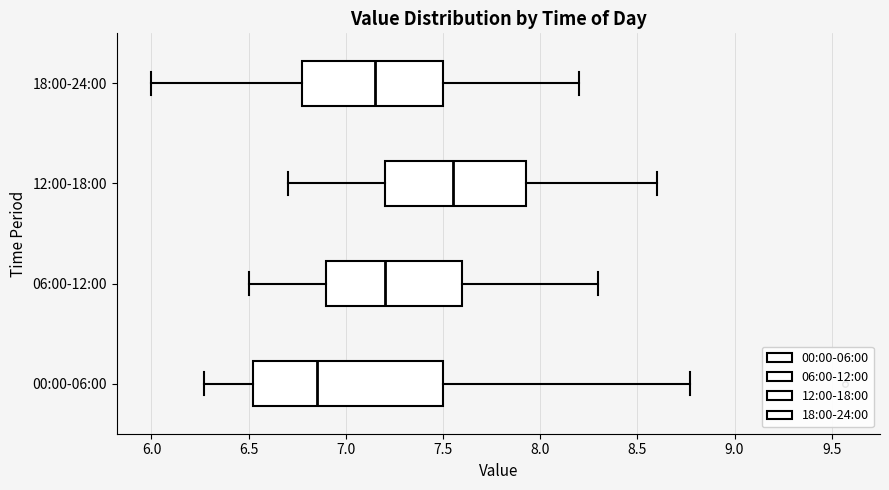

Where does the right whisker of the box for 12:00-18:00 end on the x-axis? The values are not printed on the chart, so give them approximately, as read against the axis.

8.60